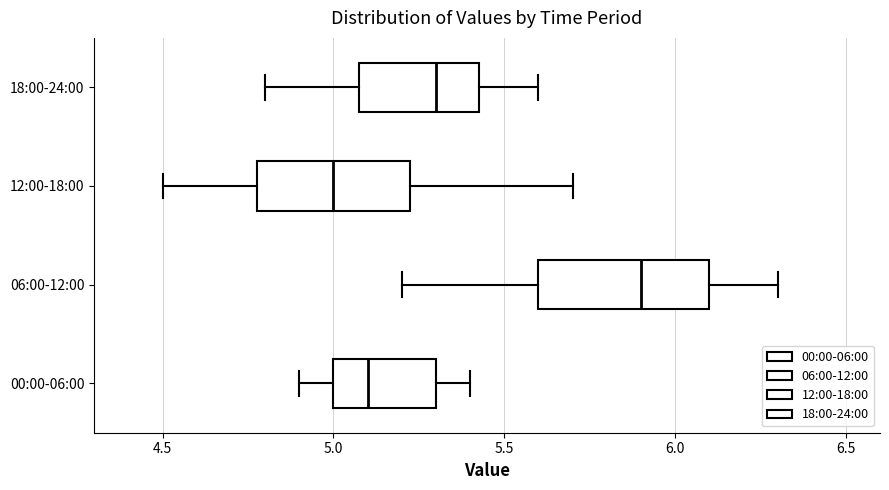

Reading bottom to top, transcribe this box plot: for each box, give where its median line is, the range the box spans, and where its two whiskers end, as read against the x-axis. The values are not printed on the chart, so give them approximately, as read against the axis.

00:00-06:00: median 5.10, box 5.00 to 5.30, whiskers 4.90 to 5.40
06:00-12:00: median 5.90, box 5.60 to 6.10, whiskers 5.20 to 6.30
12:00-18:00: median 5.00, box 4.80 to 5.25, whiskers 4.50 to 5.70
18:00-24:00: median 5.30, box 5.10 to 5.45, whiskers 4.80 to 5.60